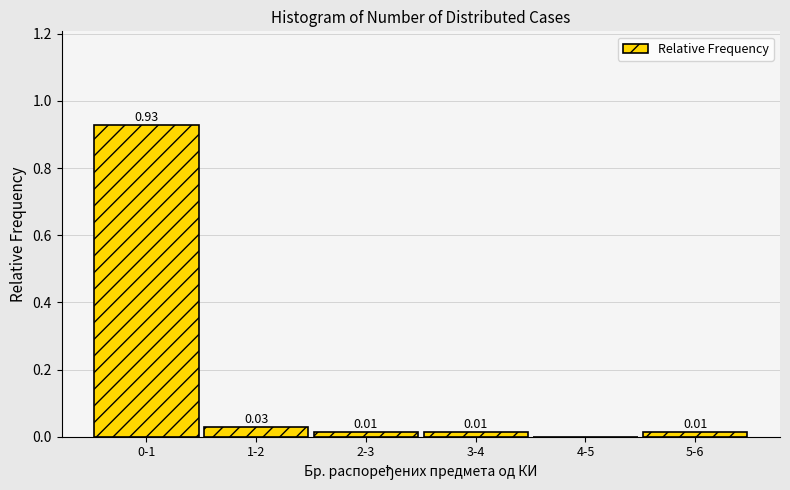

How many categories are shown in the chart?

6